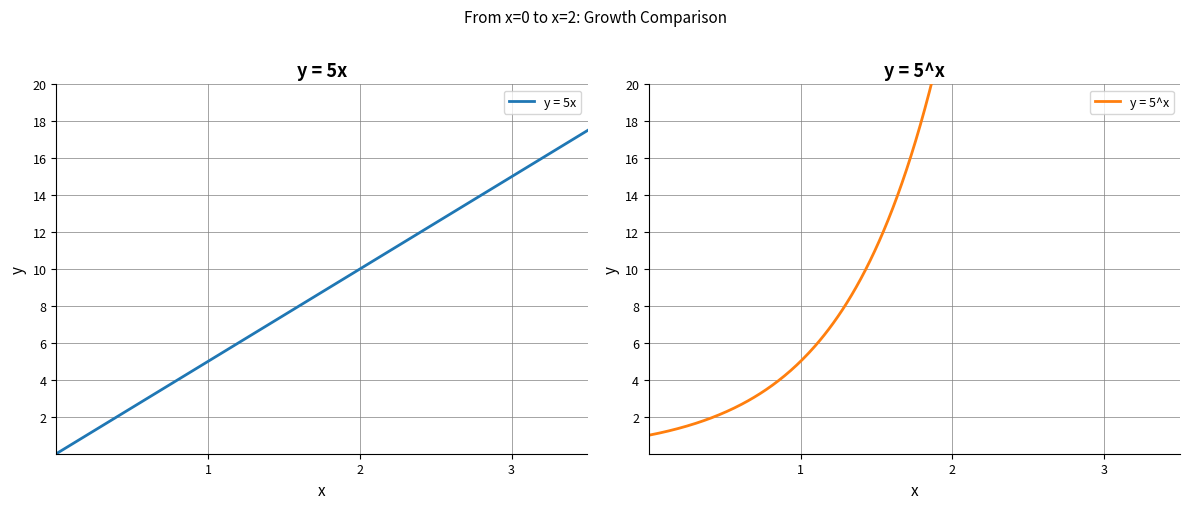

What is the ratio of the value at 3 to the value at 1?

3.0